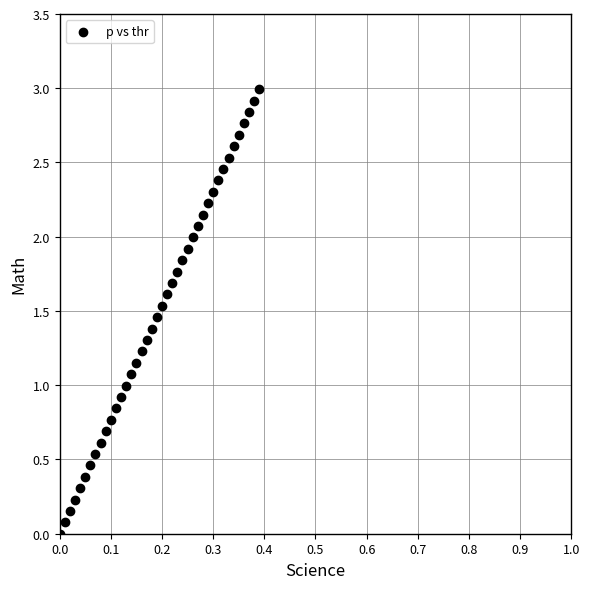

What is the range of Y values (max minus min)?

3.0